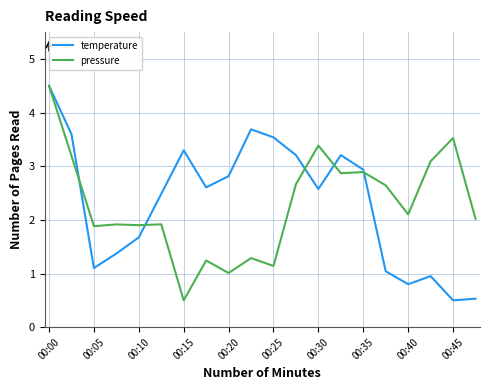

What is the highest value of the temperature series?

4.5